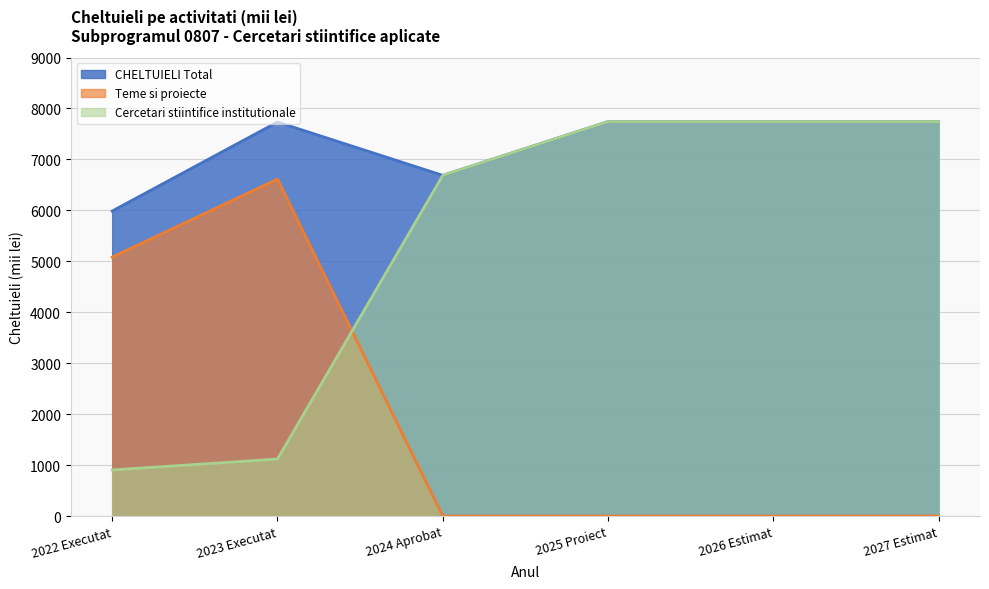

True or false: Cercetari stiintifice institutionale has more than 0 interior local peaks.

False